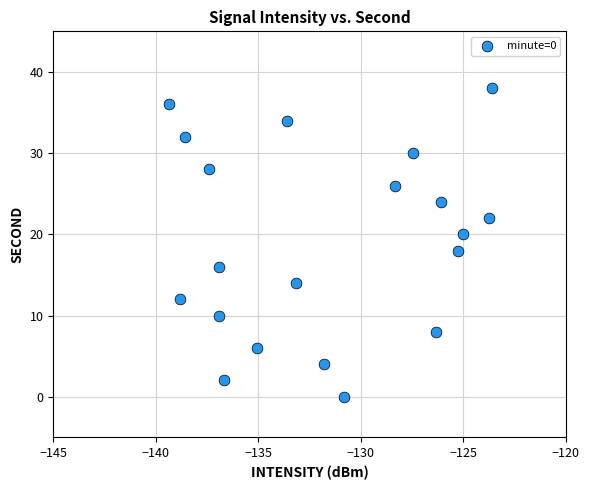

What is the range of Y values (max minus min)?

38